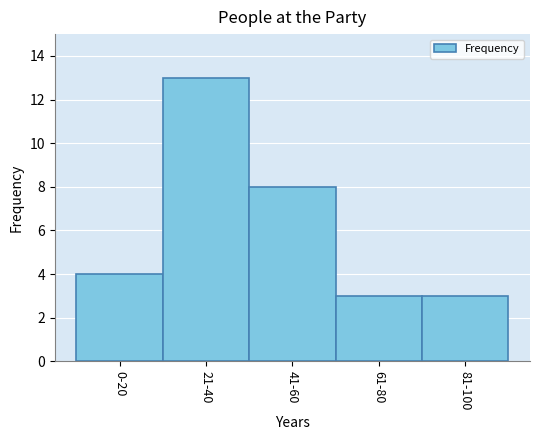

Reading left to right, transcribe all the data shown in this chart.

0-20=4	21-40=13	41-60=8	61-80=3	81-100=3